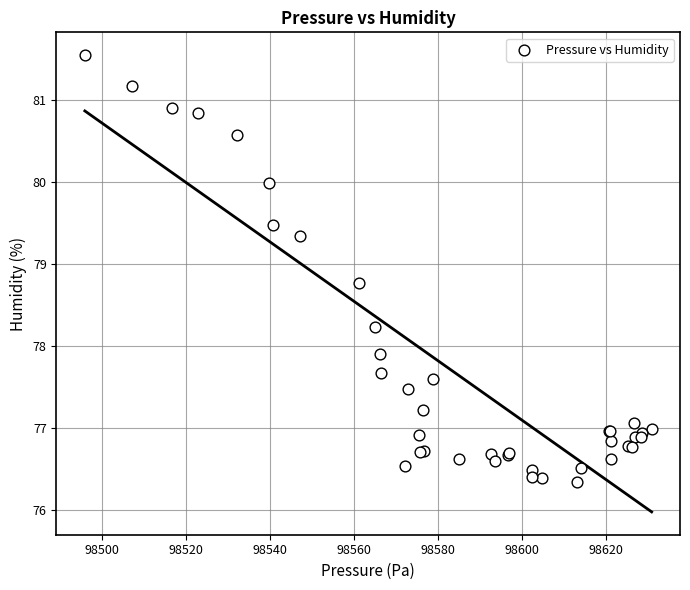

What Y value in the scatter plot is closest to 78?

77.9